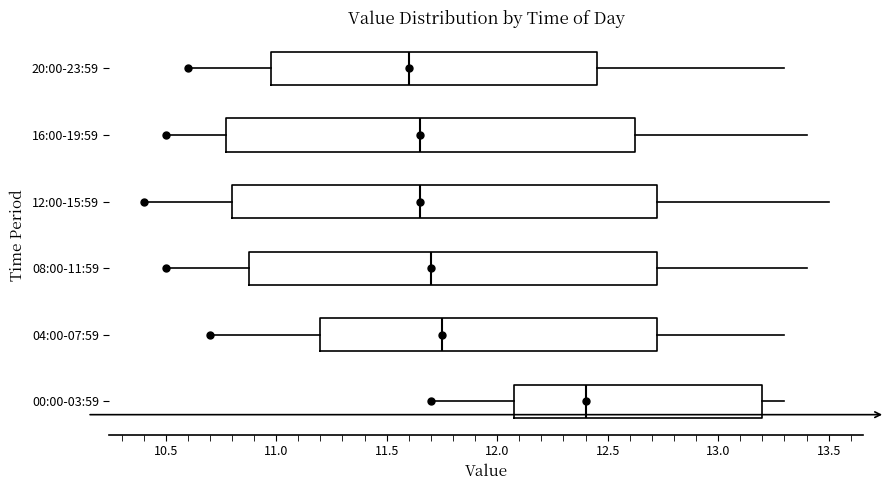

Where does the right whisker of the box for 20:00-23:59 end on the x-axis? The values are not printed on the chart, so give them approximately, as read against the axis.

13.30